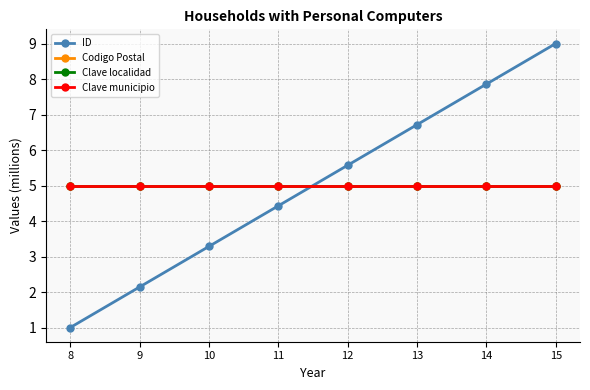

Reading right to left, extract all data points from this chart.

ID: 9.0	7.9	6.7	5.6	4.4	3.3	2.1	1.0
Codigo Postal: 5.0	5.0	5.0	5.0	5.0	5.0	5.0	5.0
Clave localidad: 5.0	5.0	5.0	5.0	5.0	5.0	5.0	5.0
Clave municipio: 5.0	5.0	5.0	5.0	5.0	5.0	5.0	5.0